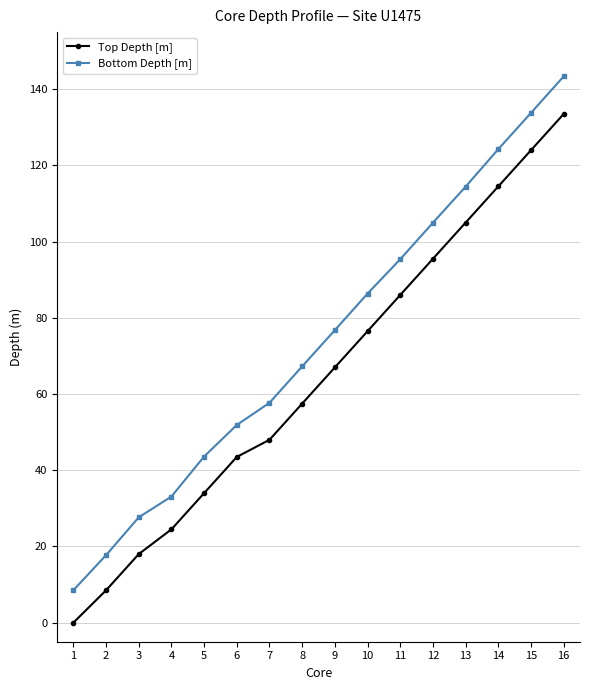

Which category has the highest value in the Top Depth [m] series?

16